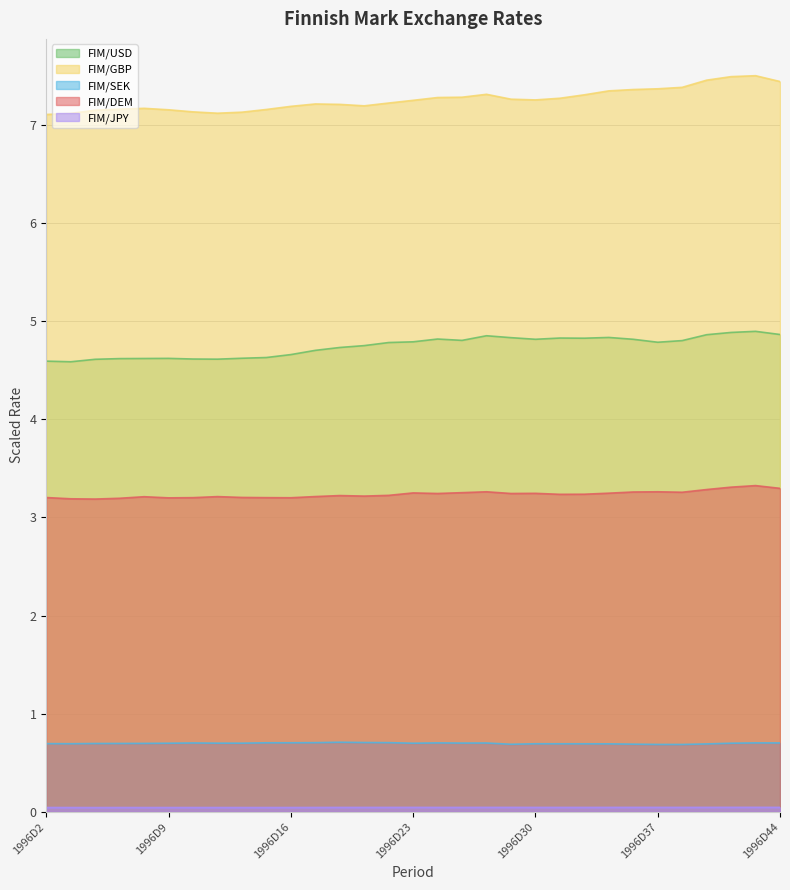

Is the value of FIM/GBP at 1996D40 greater than the value of FIM/DEM at 1996D8?

Yes